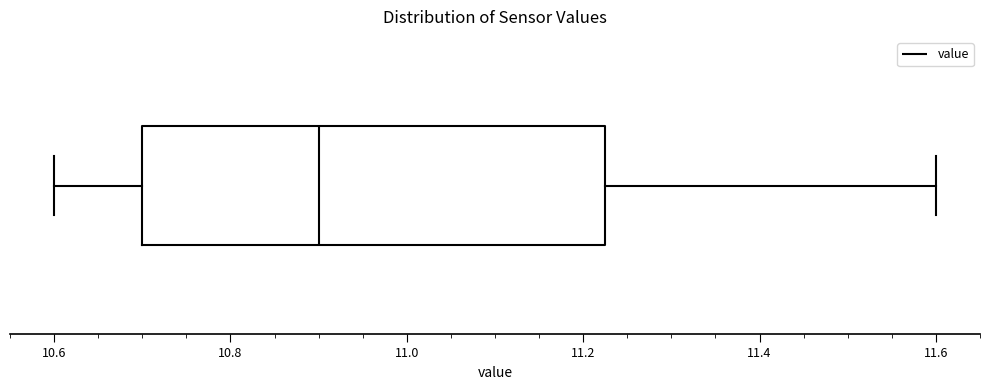

Where does the median line of the box sit on the x-axis? The values are not printed on the chart, so give them approximately, as read against the axis.

10.90